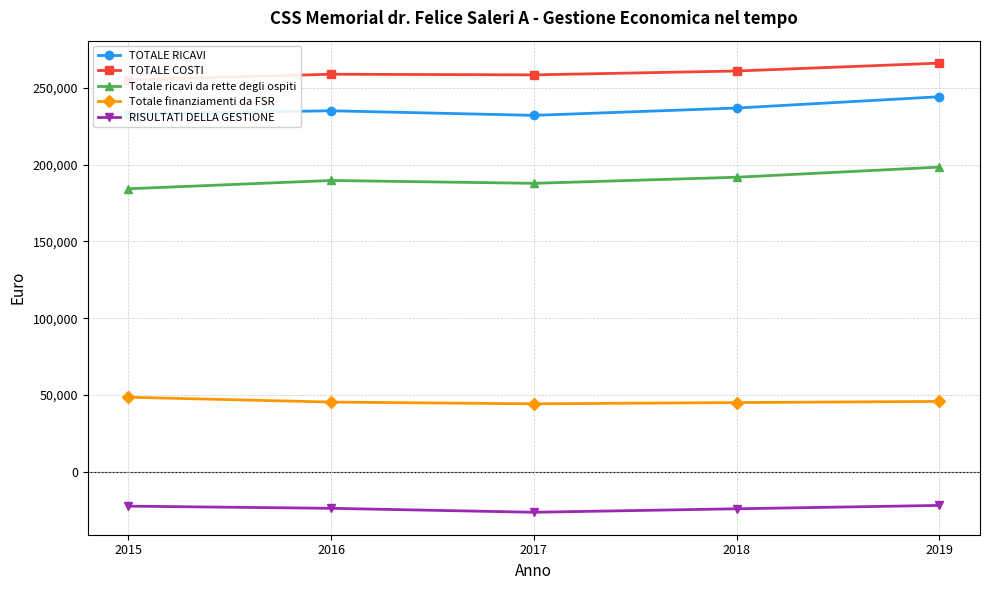

True or false: TOTALE COSTI has a value of 440831 at 2018.

False